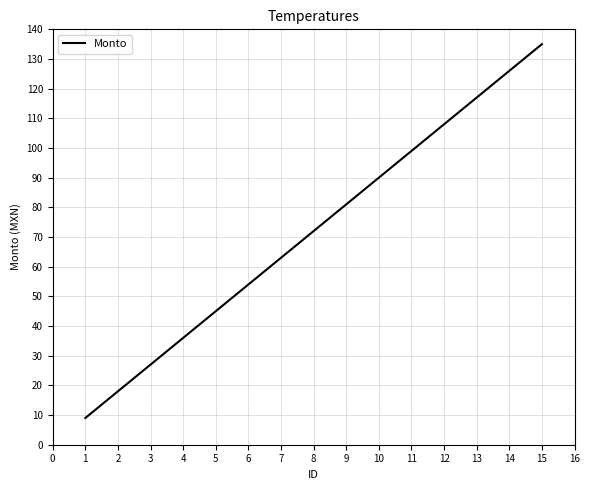

Where is the data nearest to the value 72?

8